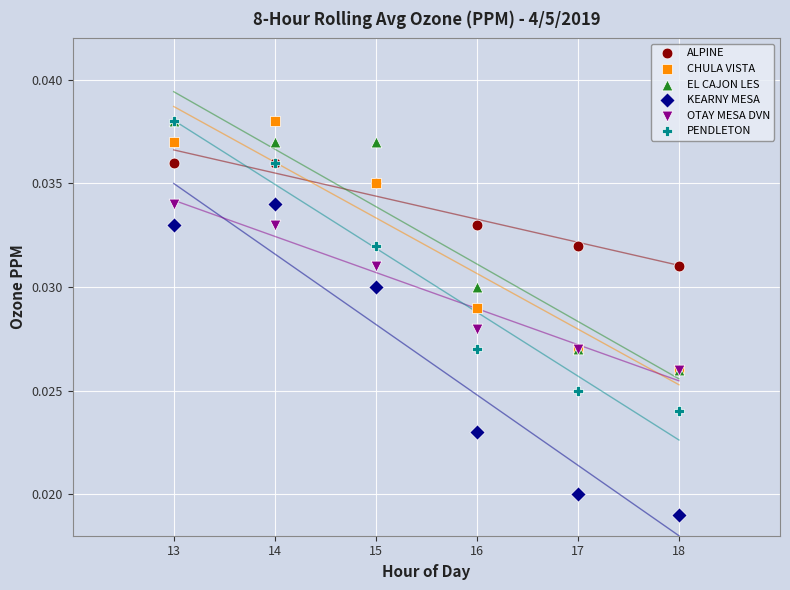

What are all the series names shown in the legend?

ALPINE, CHULA VISTA, EL CAJON LES, KEARNY MESA, OTAY MESA DVN, PENDLETON